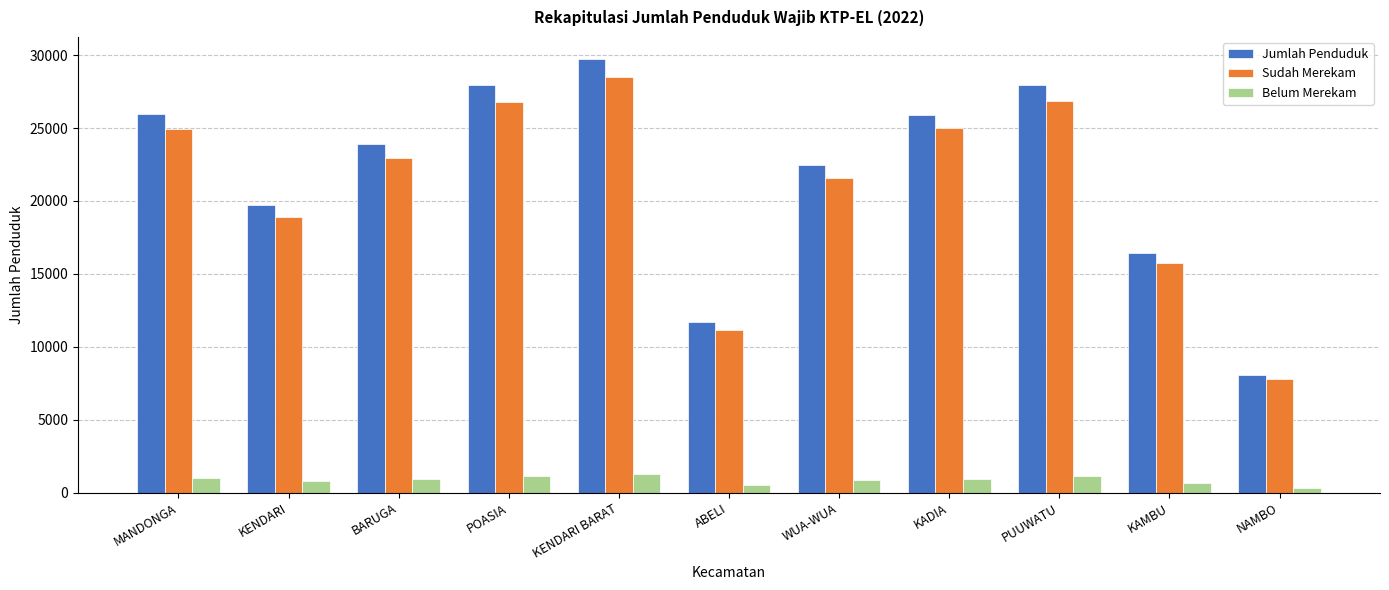

List the series in order of their peak value, highest first.

Jumlah Penduduk, Sudah Merekam, Belum Merekam